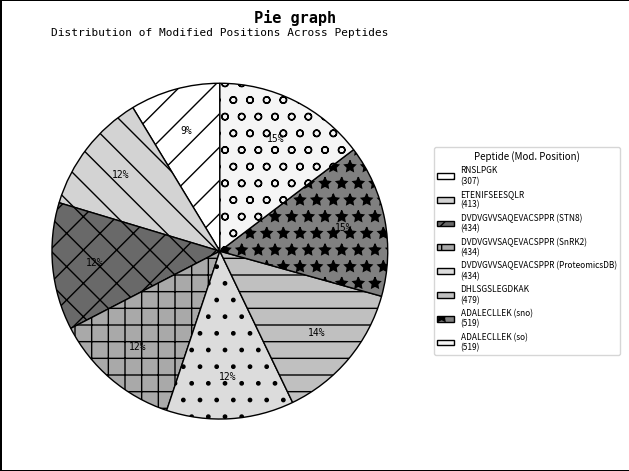

Combined, do DHLSGSLEGDKAK and ADALECLLEK (sno) account for over 50%?

No